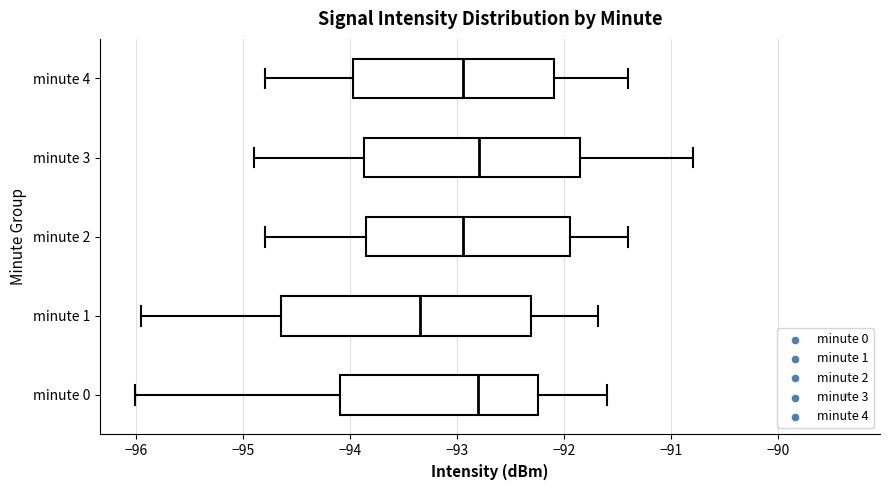

Reading bottom to top, transcribe this box plot: for each box, give where its median line is, the range the box spans, and where its two whiskers end, as read against the x-axis. The values are not printed on the chart, so give them approximately, as read against the axis.

minute 0: median -92.8, box -94.1 to -92.2, whiskers -96.0 to -91.6
minute 1: median -93.4, box -94.6 to -92.3, whiskers -96.0 to -91.7
minute 2: median -92.9, box -93.8 to -91.9, whiskers -94.8 to -91.4
minute 3: median -92.8, box -93.9 to -91.8, whiskers -94.9 to -90.8
minute 4: median -92.9, box -94.0 to -92.1, whiskers -94.8 to -91.4